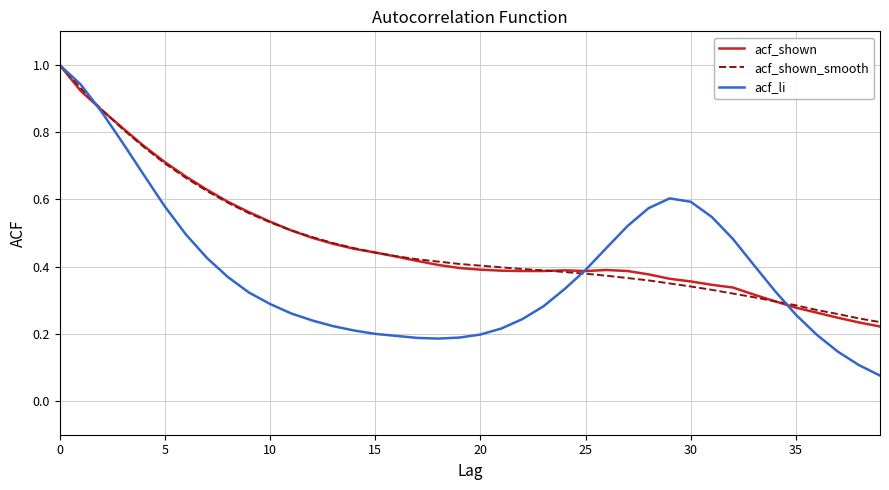

What is the greatest value displayed?

1.0